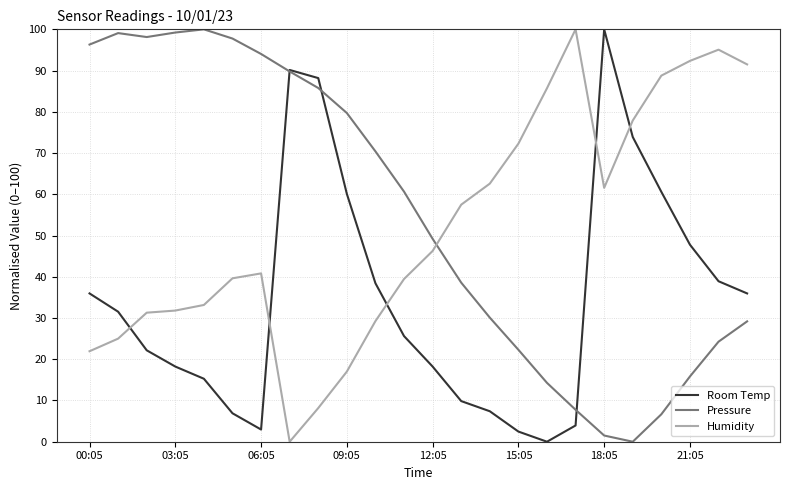

What is the maximum value for Humidity?

100.0